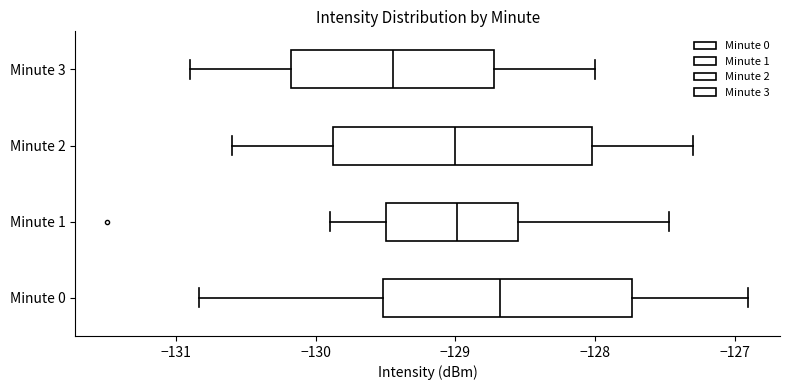

Reading bottom to top, read every box against the x-axis: the position of its median line, the range the box covers, and the ends of its whiskers. The values are not printed on the chart, so give them approximately, as read against the axis.

Minute 0: median -128.7, box -129.5 to -127.7, whiskers -130.8 to -126.9
Minute 1: median -129.0, box -129.5 to -128.6, whiskers -129.9 to -127.5
Minute 2: median -129.0, box -129.9 to -128.0, whiskers -130.6 to -127.3
Minute 3: median -129.4, box -130.2 to -128.7, whiskers -130.9 to -128.0